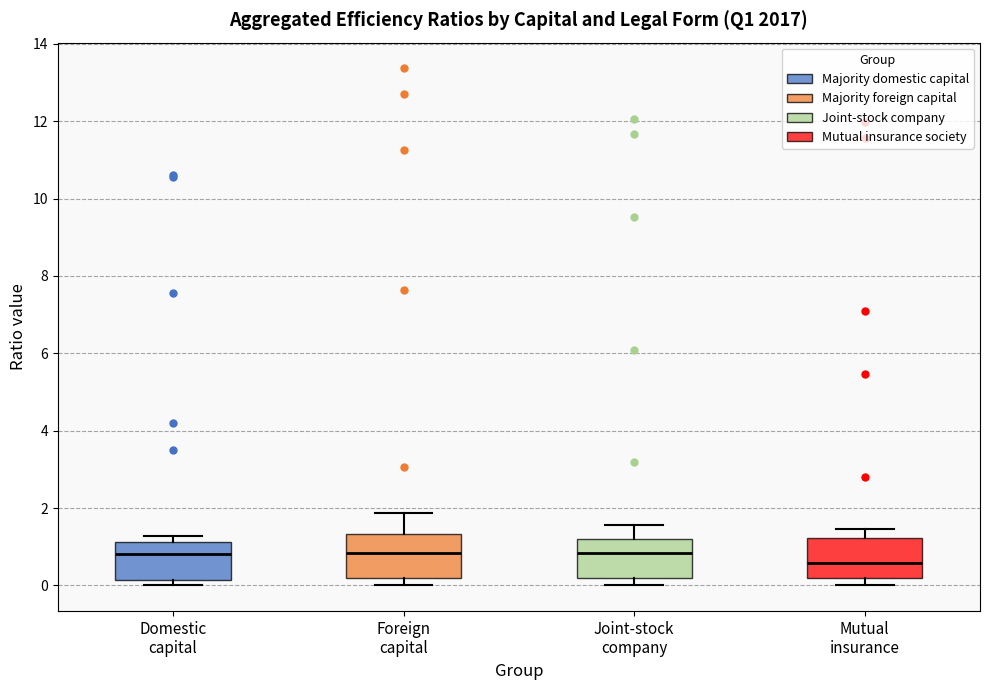

Which box's median line is the lowest?

Mutual insurance